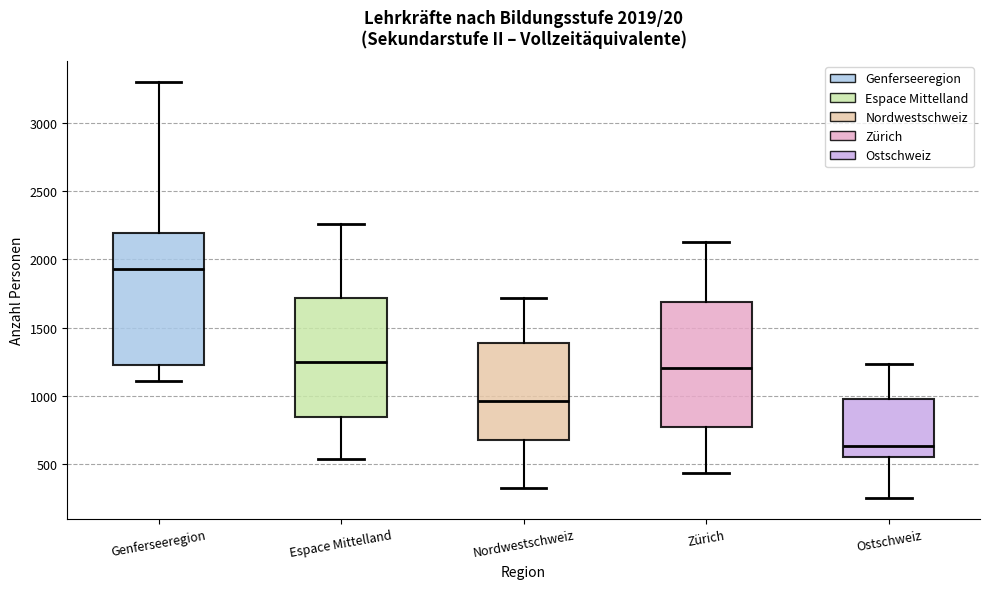

Which box's median line is the lowest?

Ostschweiz